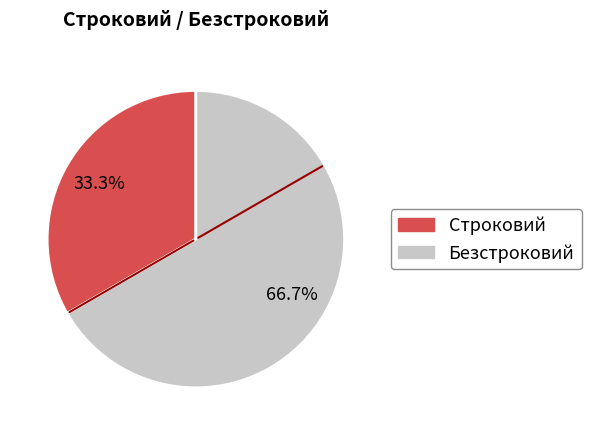

Combined, what portion of the pie is Строковий and Безстроковий?

100.0%